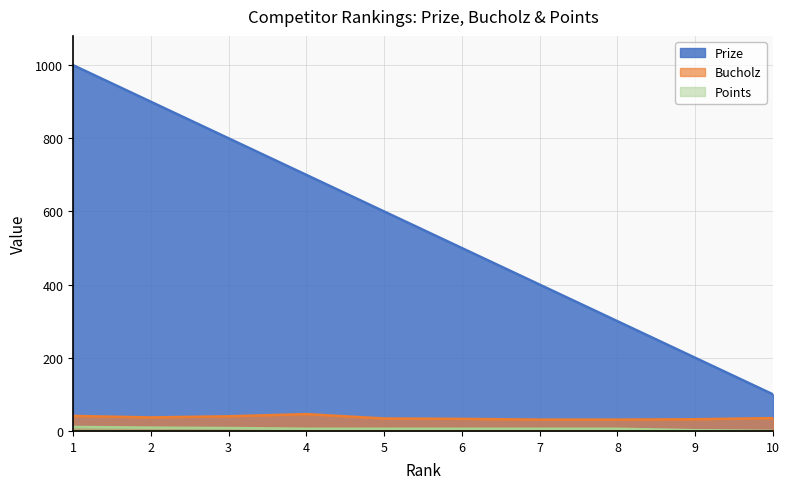

Count the number of data series in this chart.

3